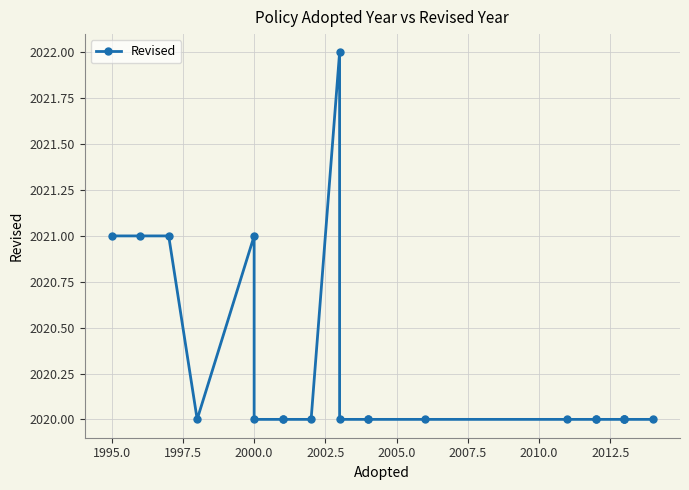

Which label corresponds to the smallest value in the chart?

2000.0